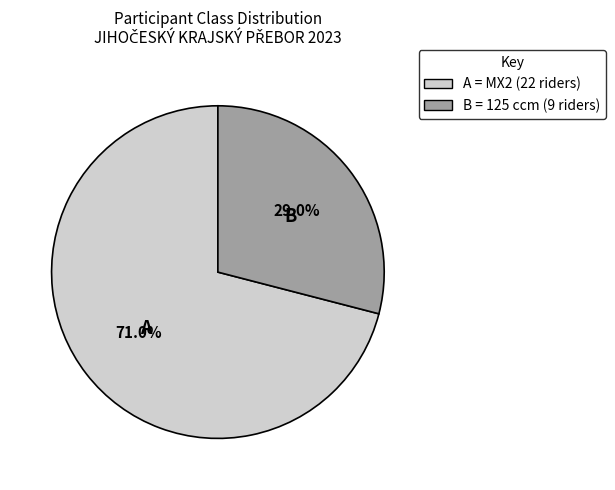

Which slice is the largest?

A = MX2 (22 riders)